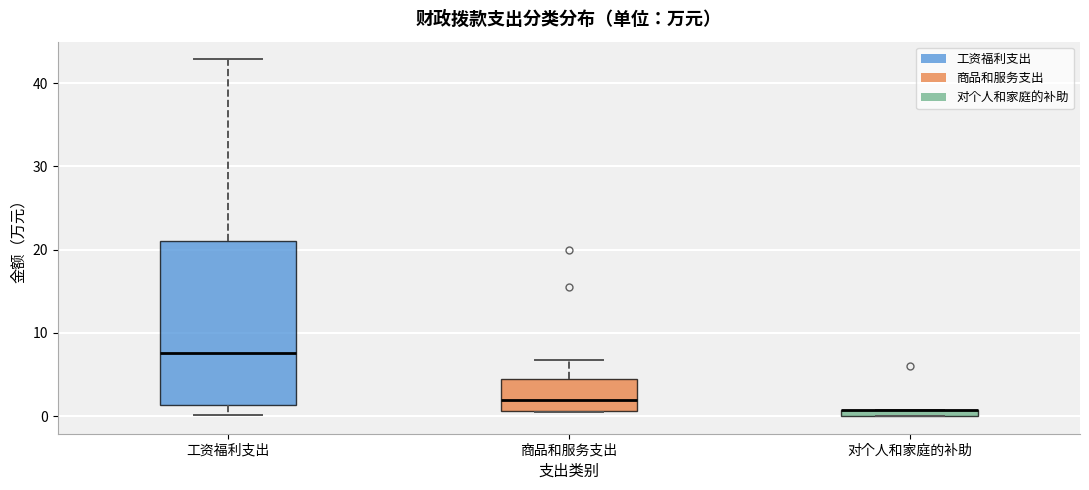

Where is the lower edge of the box for 工资福利支出 on the y-axis? The values are not printed on the chart, so give them approximately, as read against the axis.

1